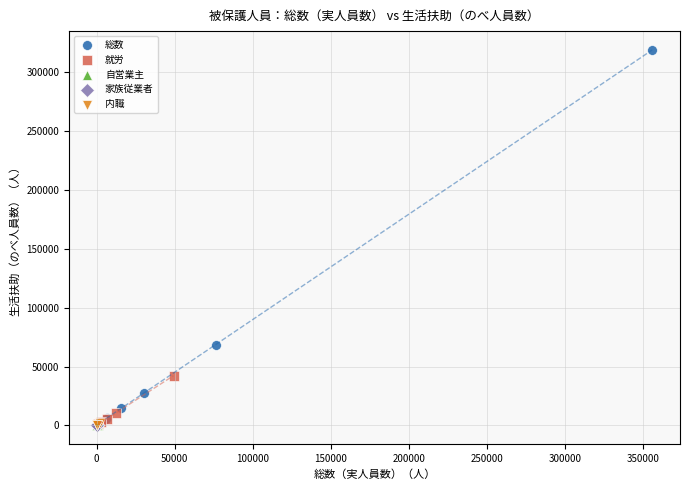

Which series reaches the maximum Y coordinate?

総数